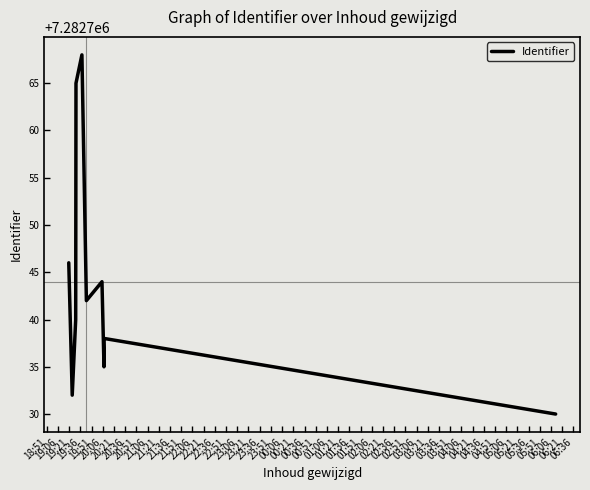

What value does the data have at 20:36, to the nearest 10?

7282740